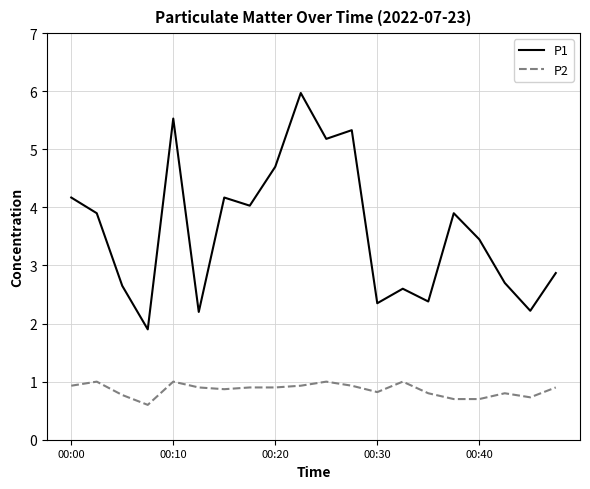

Which series has the widest spread of values?

P1